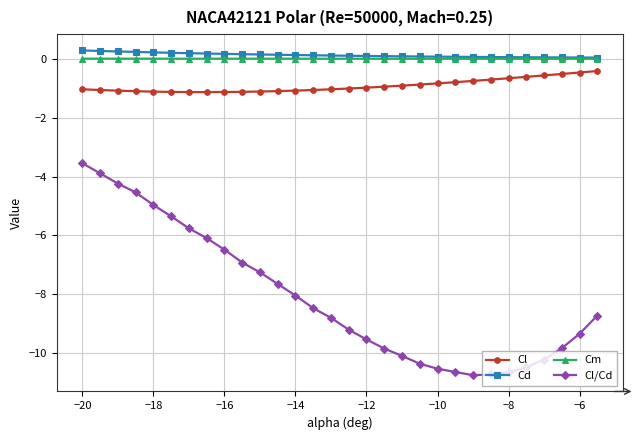

True or false: Cl and Cl/Cd intersect in this chart.

False